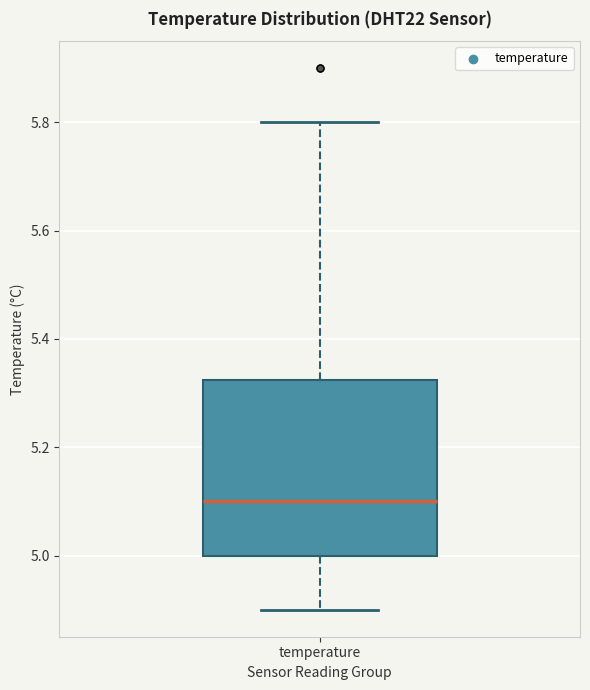

Read this box plot against the y-axis: the position of the median line, the range covered by the box, and the ends of both whiskers. The values are not printed on the chart, so give them approximately, as read against the axis.

median 5.10, box 5.00 to 5.32, whiskers 4.90 to 5.80